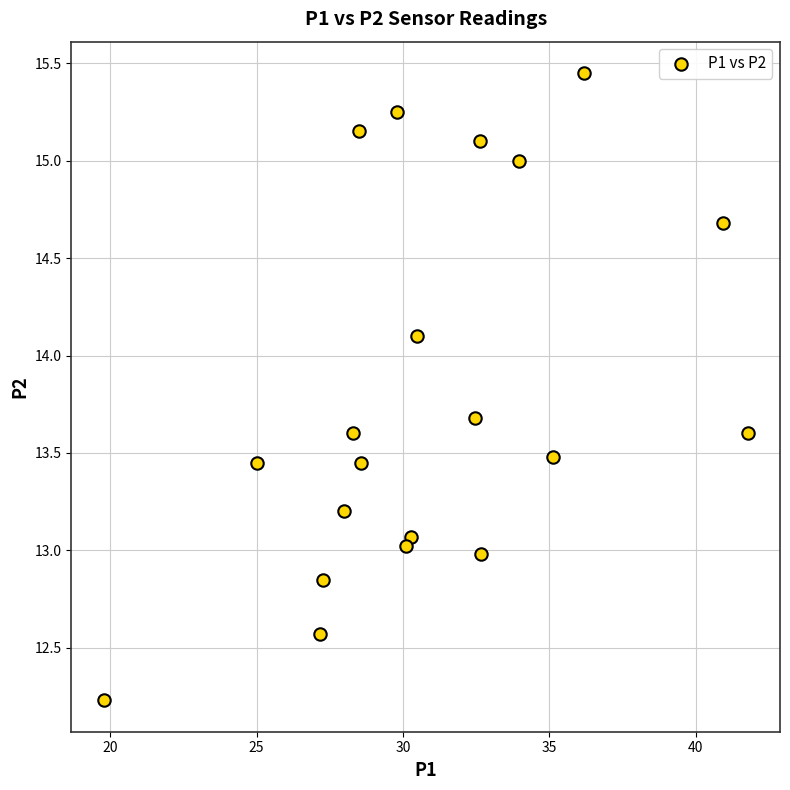

What is the range of X values (max minus min)?

22.0